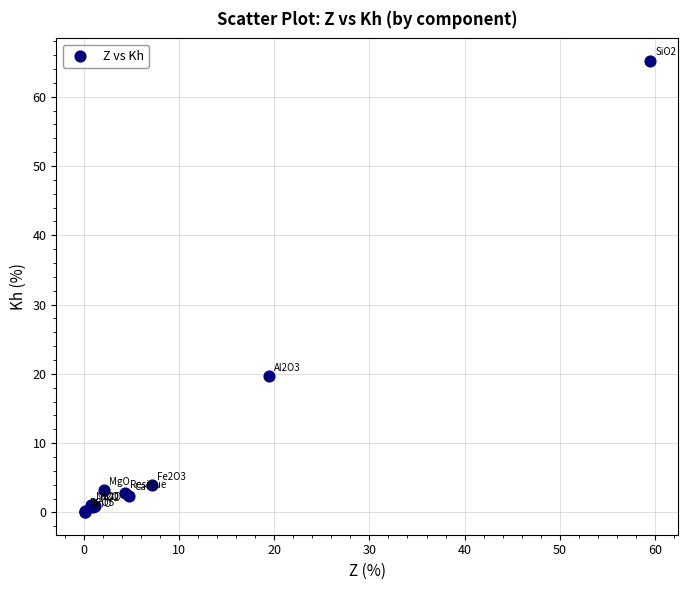

What Y value in the scatter plot is closest to 32?

19.6